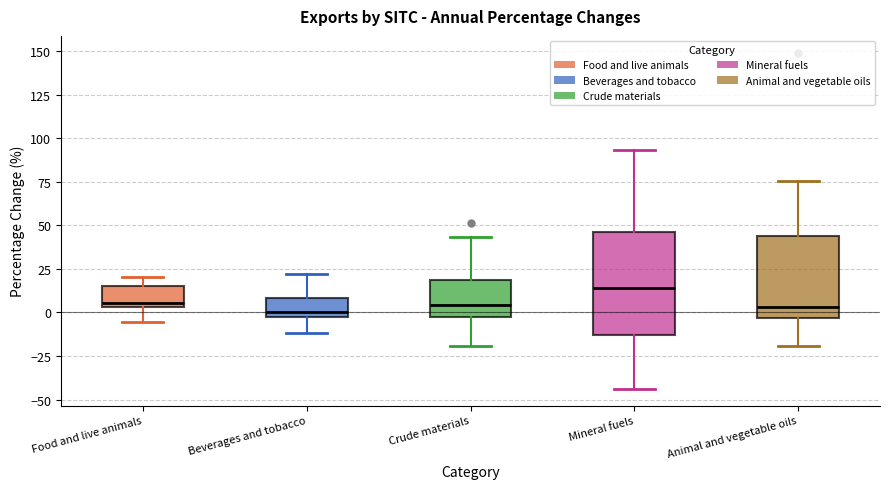

Reading left to right, transcribe this box plot: for each box, give where its median line is, the range the box spans, and where its two whiskers end, as read against the y-axis. The values are not printed on the chart, so give them approximately, as read against the axis.

Food and live animals: median 5 (just above the box's lower edge), box 5 to 15, whiskers -5 to 20
Beverages and tobacco: median 0 (just above the box's lower edge), box 0 to 10, whiskers -10 to 20
Crude materials: median 5, box -5 to 20, whiskers -20 to 45
Mineral fuels: median 15, box -15 to 45, whiskers -45 to 95
Animal and vegetable oils: median 5, box -5 to 45, whiskers -20 to 75